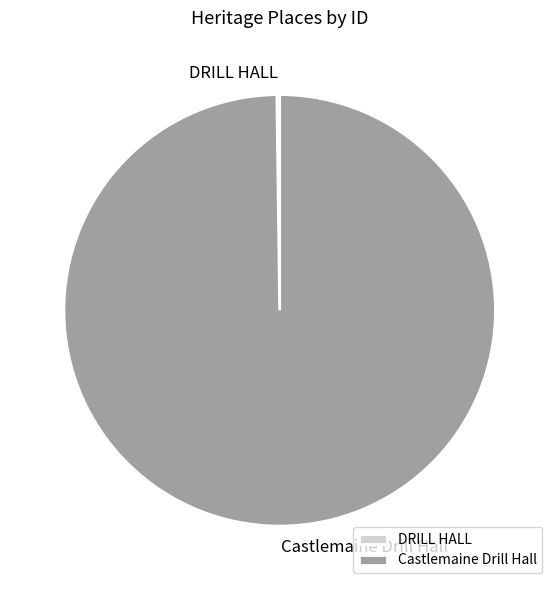

Which slice is the largest?

Castlemaine Drill Hall